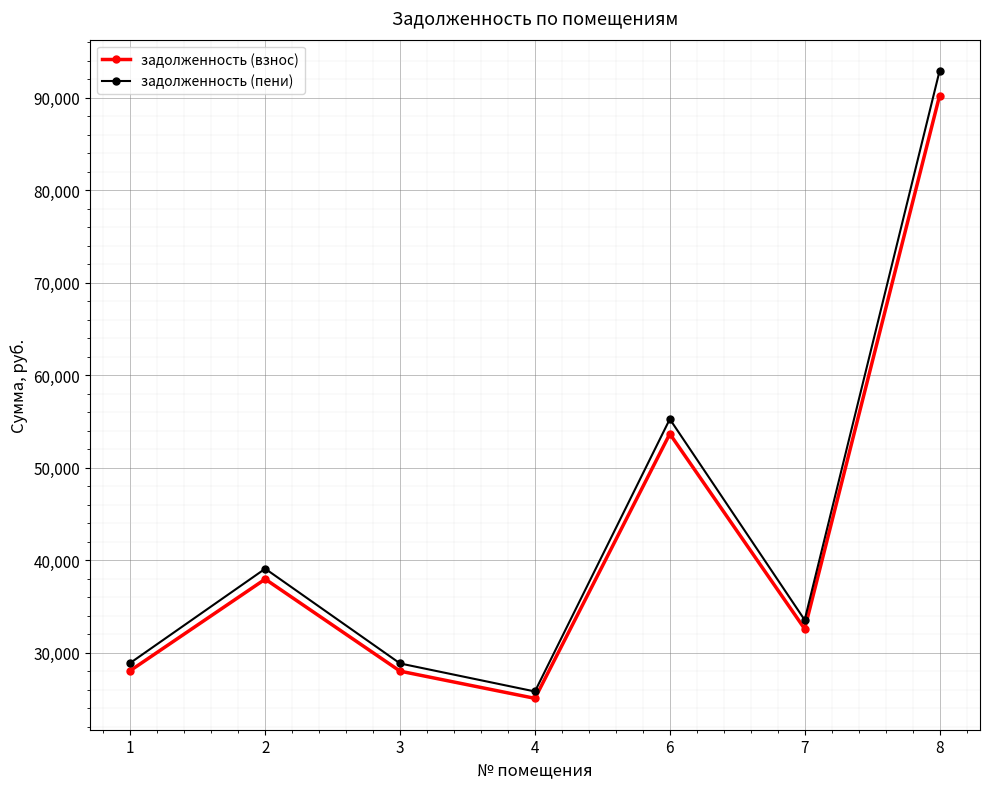

True or false: задолженность (взнос) and задолженность (пени) intersect in this chart.

False